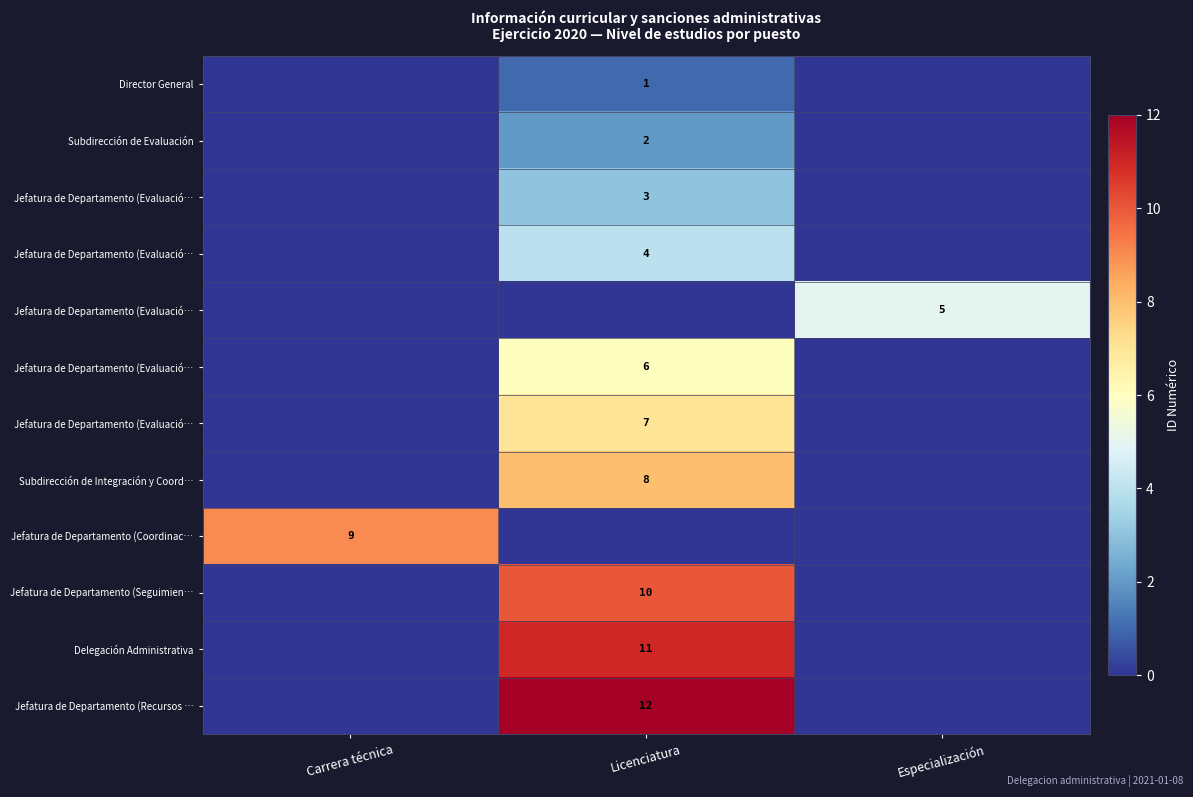

At which category is the sum across all series the highest?

Licenciatura